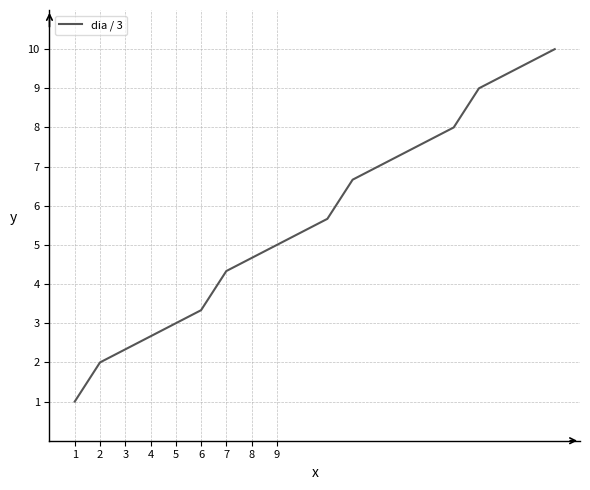

What is the greatest value displayed?

10.0